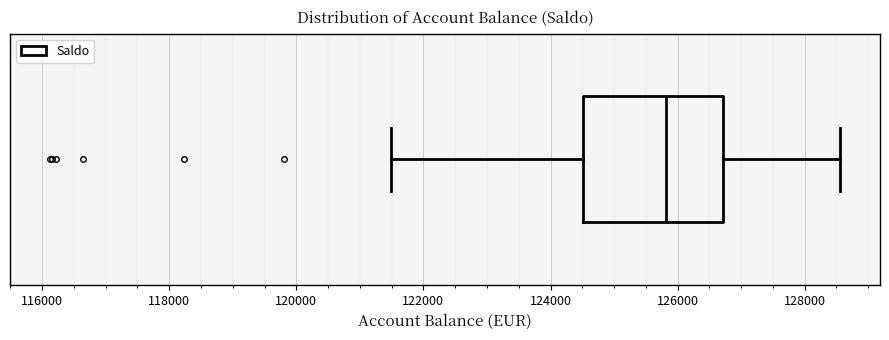

Transcribe this box plot: give where the median line is, the range the box spans, and where the two whiskers end, as read against the x-axis. The values are not printed on the chart, so give them approximately, as read against the axis.

median 125800, box 124600 to 126800, whiskers 121400 to 128600